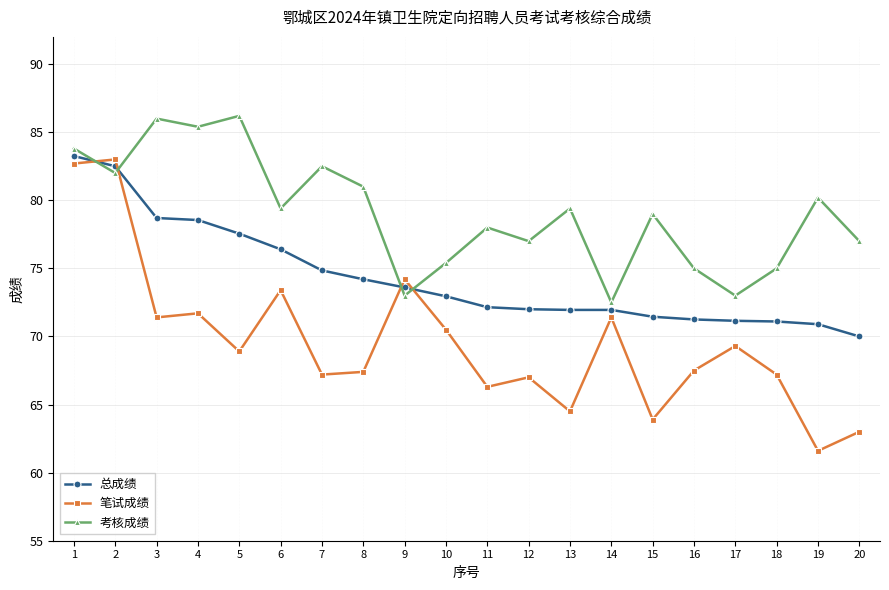

Is the value of 总成绩 at 15 greater than the value of 考核成绩 at 11?

No